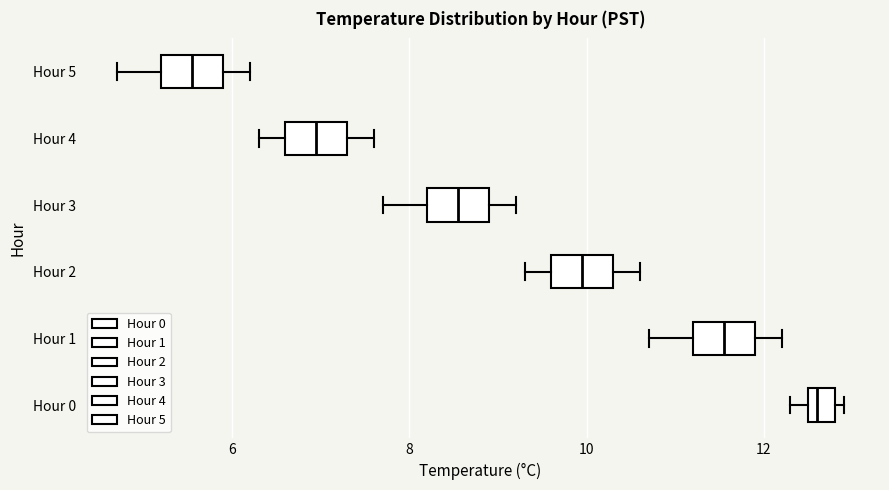

Which box's median line is the furthest to the left?

Hour 5